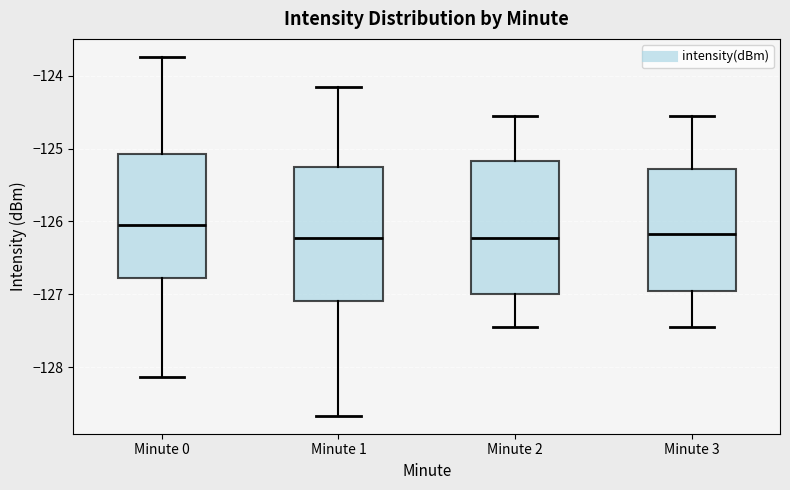

Reading left to right, transcribe this box plot: for each box, give where its median line is, the range the box spans, and where its two whiskers end, as read against the y-axis. The values are not printed on the chart, so give them approximately, as read against the axis.

Minute 0: median -126.0, box -126.8 to -125.1, whiskers -128.1 to -123.7
Minute 1: median -126.2, box -127.1 to -125.3, whiskers -128.7 to -124.2
Minute 2: median -126.2, box -127.0 to -125.2, whiskers -127.4 to -124.6
Minute 3: median -126.2, box -127.0 to -125.3, whiskers -127.4 to -124.6